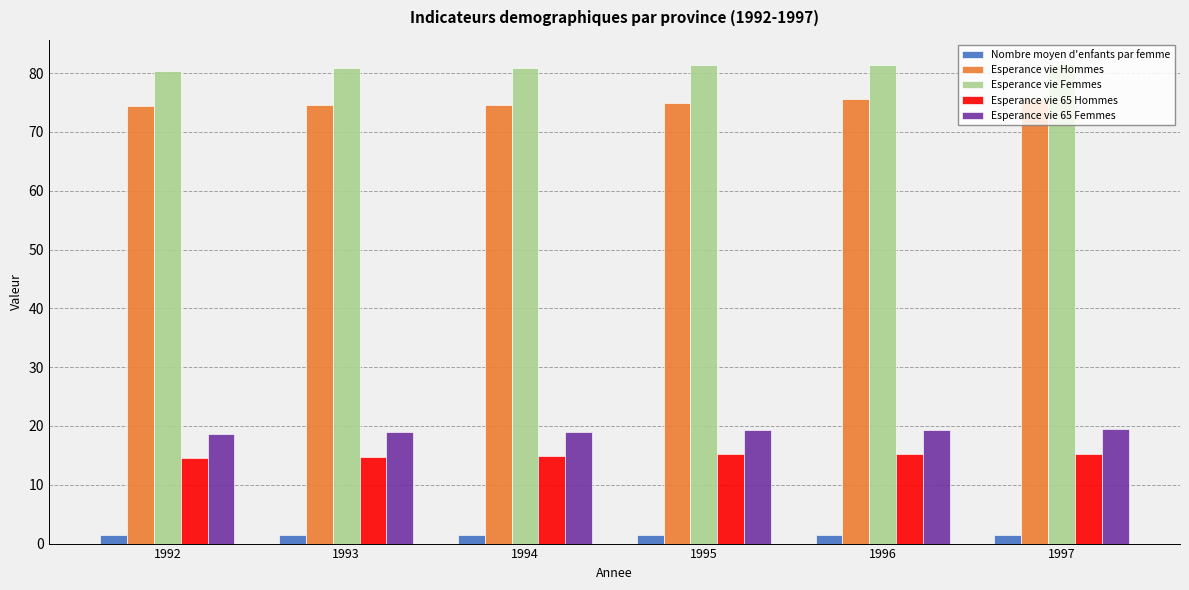

What value does the Esperance vie 65 Hommes series have at 1997?

15.3